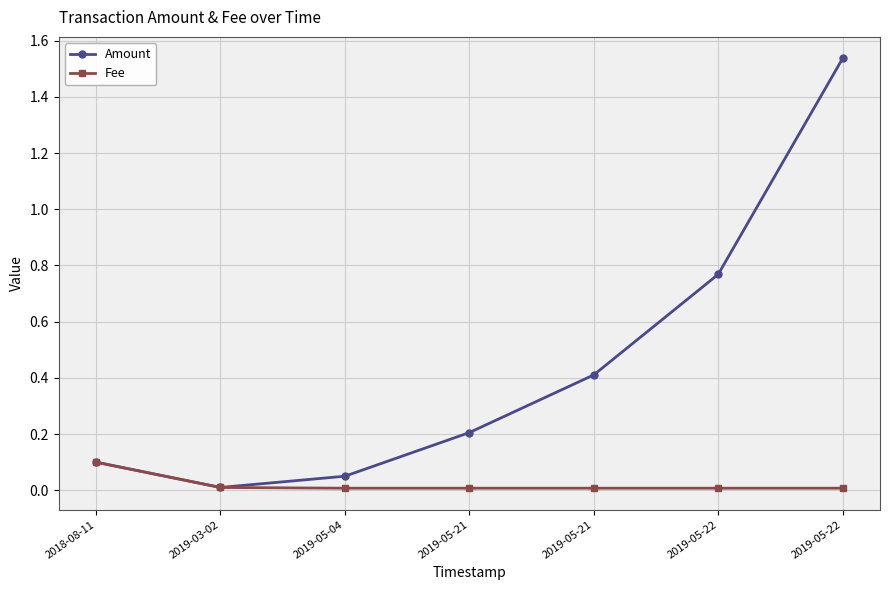

Is the value of Fee at 2019-05-04 greater than the value of Amount at 2019-05-21?

No